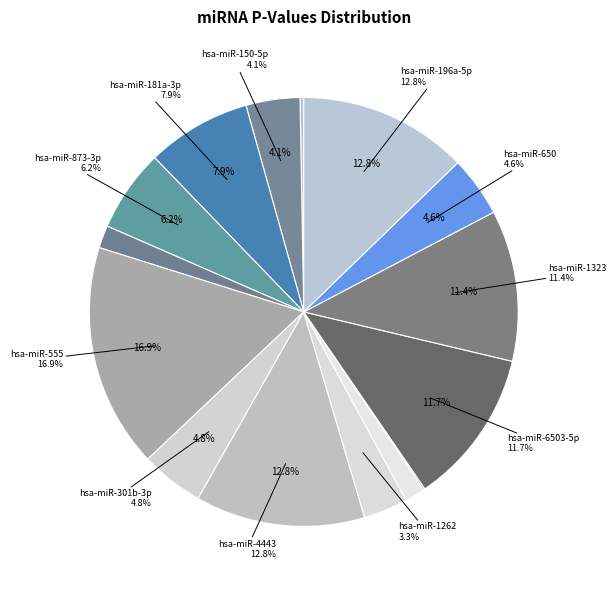

The hsa-miR-196a-5p slice represents 23% of the pie. True or false?

False